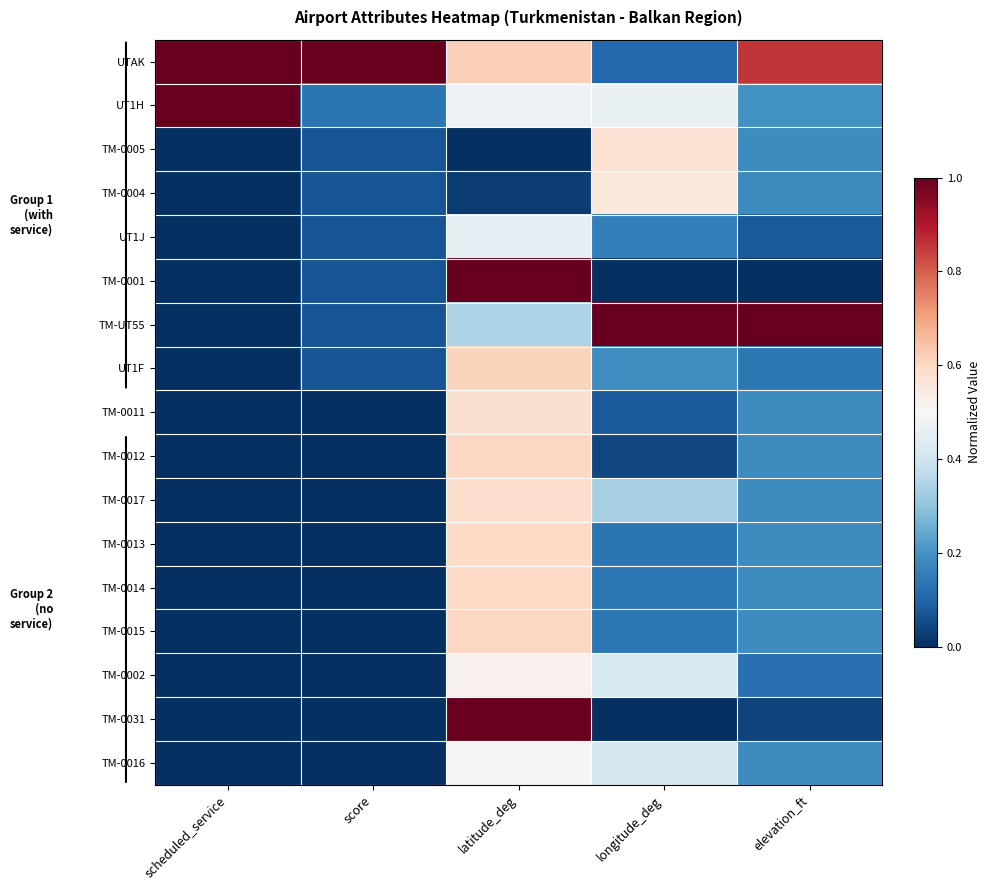

Reading right to left, extract all data points from this chart.

UTAK: elevation_ft=0.9	longitude_deg=0.1	latitude_deg=0.6	score=1.0	scheduled_service=1.0
UT1H: elevation_ft=0.2	longitude_deg=0.5	latitude_deg=0.5	score=0.1	scheduled_service=1.0
TM-0005: elevation_ft=0.2	longitude_deg=0.6	latitude_deg=0.0	score=0.1	scheduled_service=0.0
TM-0004: elevation_ft=0.2	longitude_deg=0.6	latitude_deg=0.0	score=0.1	scheduled_service=0.0
UT1J: elevation_ft=0.1	longitude_deg=0.2	latitude_deg=0.5	score=0.1	scheduled_service=0.0
TM-0001: elevation_ft=0.0	longitude_deg=0.0	latitude_deg=1.0	score=0.1	scheduled_service=0.0
TM-UT55: elevation_ft=1.0	longitude_deg=1.0	latitude_deg=0.3	score=0.1	scheduled_service=0.0
UT1F: elevation_ft=0.1	longitude_deg=0.2	latitude_deg=0.6	score=0.1	scheduled_service=0.0
TM-0011: elevation_ft=0.2	longitude_deg=0.1	latitude_deg=0.6	score=0.0	scheduled_service=0.0
TM-0012: elevation_ft=0.2	longitude_deg=0.0	latitude_deg=0.6	score=0.0	scheduled_service=0.0
TM-0017: elevation_ft=0.2	longitude_deg=0.3	latitude_deg=0.6	score=0.0	scheduled_service=0.0
TM-0013: elevation_ft=0.2	longitude_deg=0.1	latitude_deg=0.6	score=0.0	scheduled_service=0.0
TM-0014: elevation_ft=0.2	longitude_deg=0.1	latitude_deg=0.6	score=0.0	scheduled_service=0.0
TM-0015: elevation_ft=0.2	longitude_deg=0.1	latitude_deg=0.6	score=0.0	scheduled_service=0.0
TM-0002: elevation_ft=0.1	longitude_deg=0.4	latitude_deg=0.5	score=0.0	scheduled_service=0.0
TM-0031: elevation_ft=0.0	longitude_deg=0.0	latitude_deg=1.0	score=0.0	scheduled_service=0.0
TM-0016: elevation_ft=0.2	longitude_deg=0.4	latitude_deg=0.5	score=0.0	scheduled_service=0.0